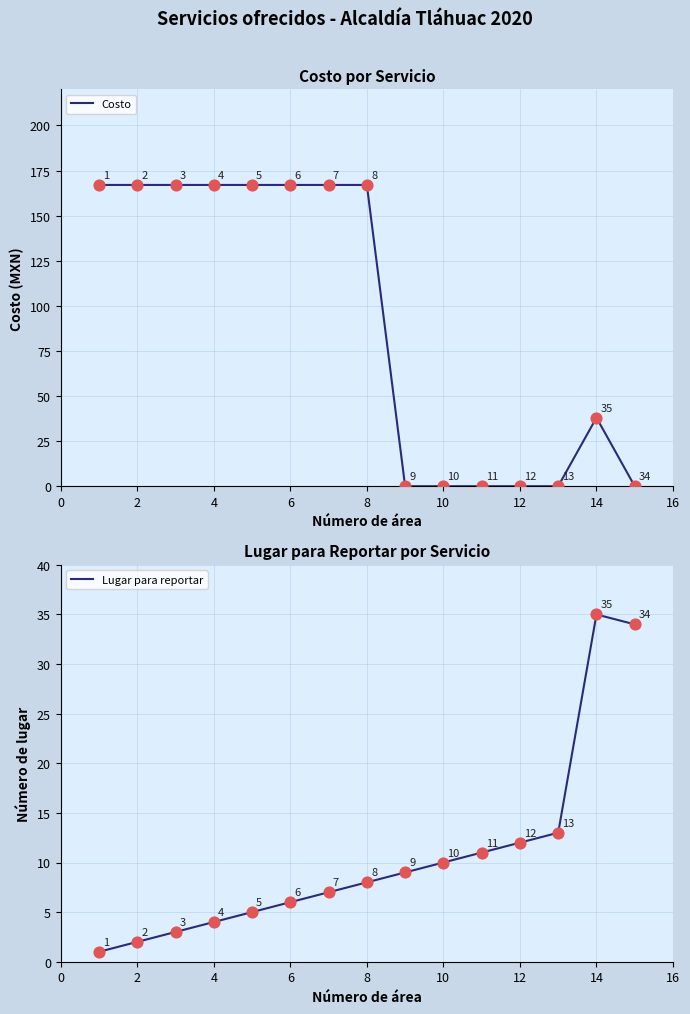

Which series reaches the maximum Y coordinate?

Costo